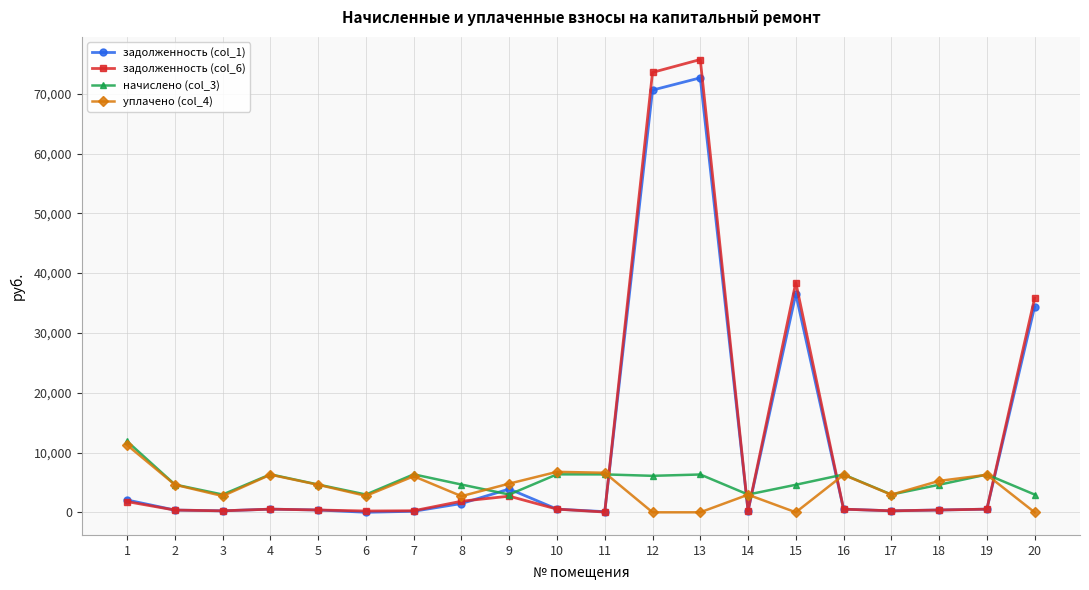

Is the value of задолженность (col_6) at 13 greater than the value of уплачено (col_4) at 13?

Yes